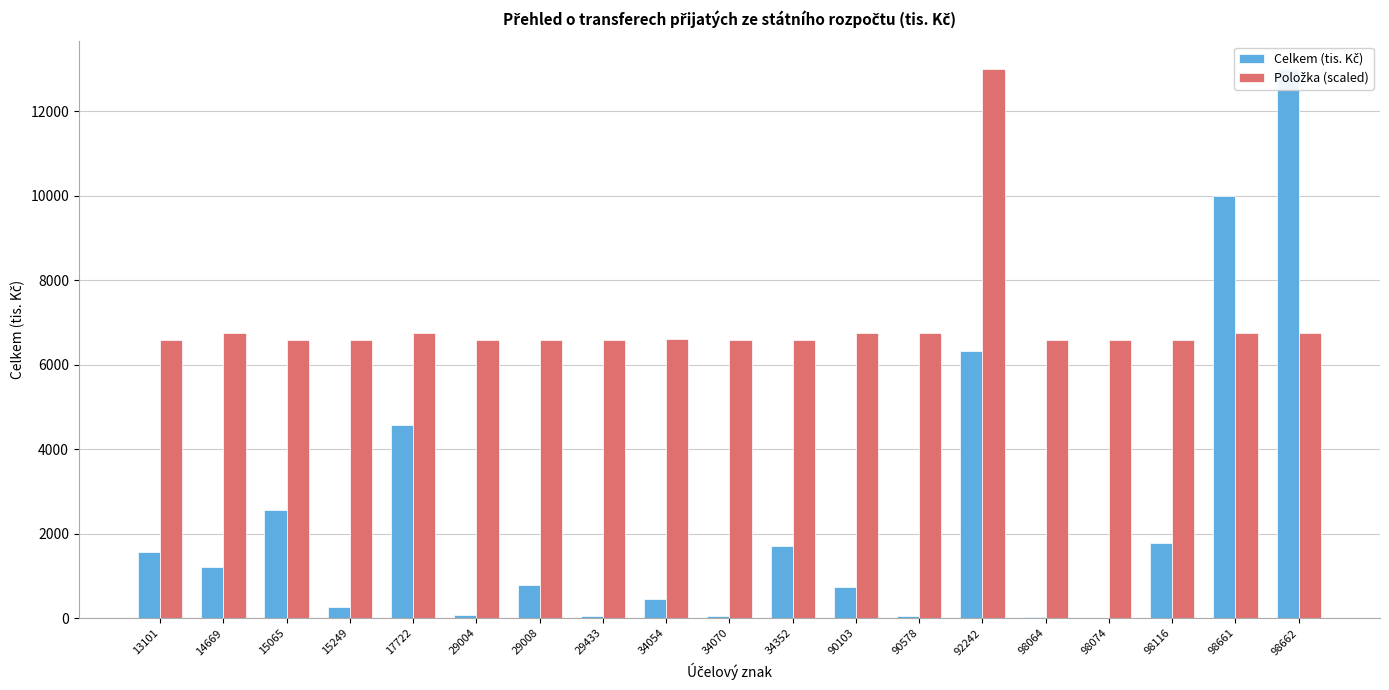

Reading left to right, transcribe all the data shown in this chart.

Celkem (tis. Kč): 13101=1576.0	14669=1200.0	15065=2569.2	15249=272.0	17722=4566.0	29004=66.5	29008=785.6	29433=60.2	34054=449.5	34070=50.0	34352=1710.0	90103=725.8	90578=40.2	92242=6316.8	98064=30.0	98074=10.0	98116=1772.0	98661=10000.0	98662=13000.0
Položka (scaled): 13101=6587.2	14669=6747.3	15065=6587.2	15249=6587.2	17722=6747.3	29004=6587.2	29008=6587.2	29433=6587.2	34054=6596.8	34070=6587.2	34352=6587.2	90103=6742.5	90578=6742.5	92242=13000.0	98064=6579.2	98074=6579.2	98116=6579.2	98661=6739.3	98662=6739.3